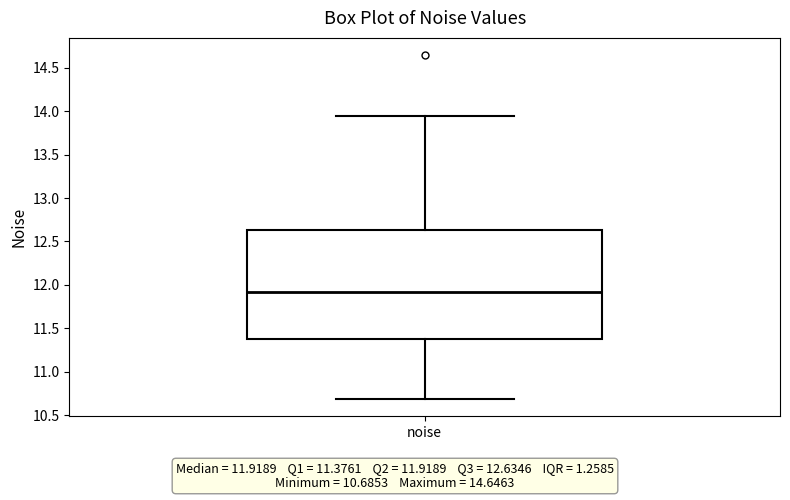

Read this box plot against the y-axis: the position of the median line, the range covered by the box, and the ends of both whiskers. The values are not printed on the chart, so give them approximately, as read against the axis.

median 11.90, box 11.40 to 12.65, whiskers 10.70 to 13.95